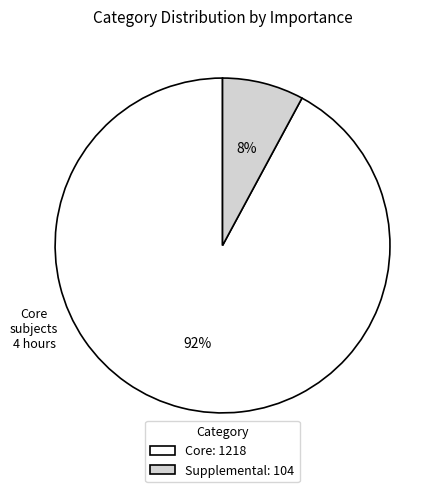

To the nearest percent, what portion does Core represent?

92%